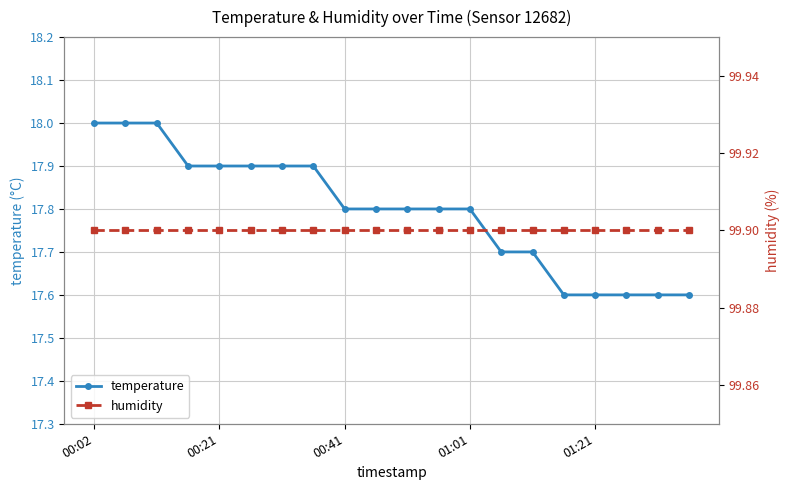

The temperature series shows 18.0 at 00:02. True or false?

True